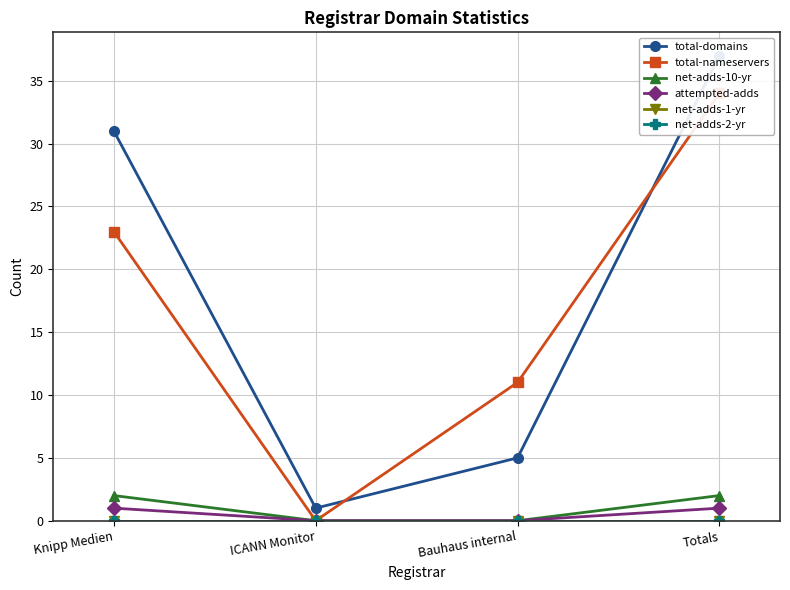

Rank the series by their maximum value, from highest to lowest.

total-domains, total-nameservers, net-adds-10-yr, attempted-adds, net-adds-1-yr, net-adds-2-yr